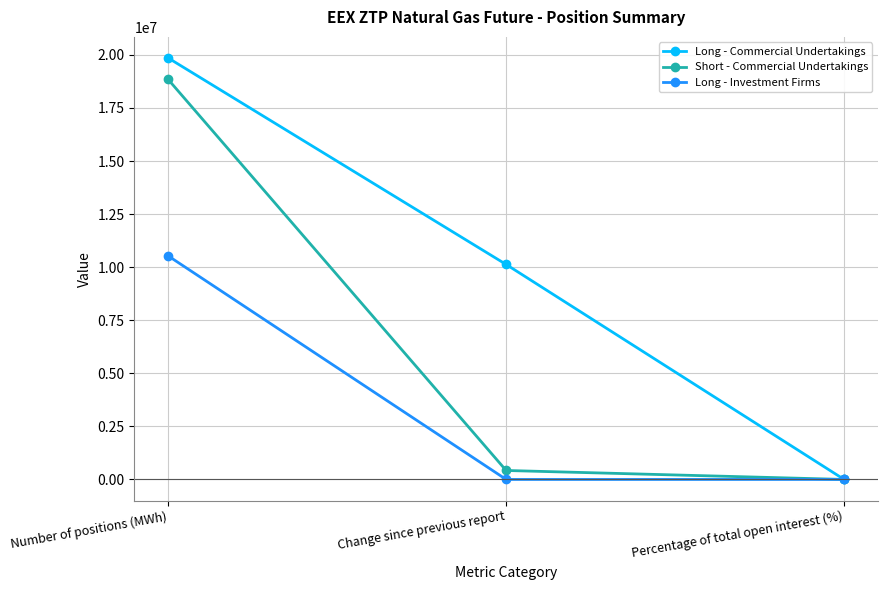

At which label does Short - Commercial Undertakings reach its minimum?

Percentage of total open interest (%)